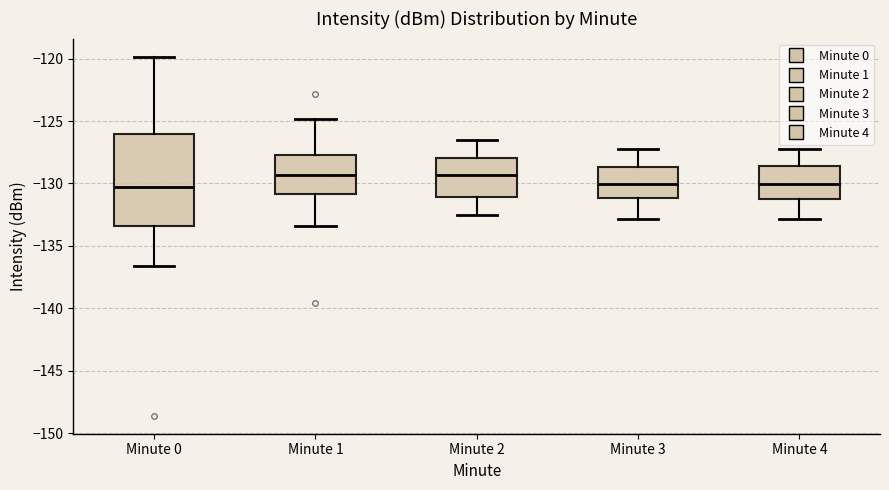

Reading left to right, read every box against the y-axis: the position of its median line, the range the box covers, and the ends of its whiskers. The values are not printed on the chart, so give them approximately, as read against the axis.

Minute 0: median -130.5, box -133.5 to -126.0, whiskers -136.5 to -120.0
Minute 1: median -129.5, box -131.0 to -127.5, whiskers -133.5 to -125.0
Minute 2: median -129.5, box -131.0 to -128.0, whiskers -132.5 to -126.5
Minute 3: median -130.0, box -131.0 to -128.5, whiskers -133.0 to -127.0
Minute 4: median -130.0, box -131.0 to -128.5, whiskers -133.0 to -127.0